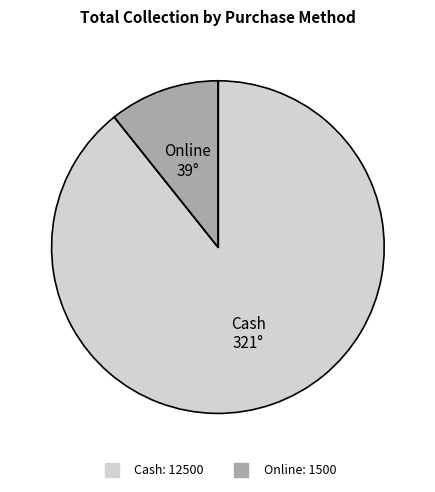

Rank the categories by value from highest to lowest.

Cash, Online